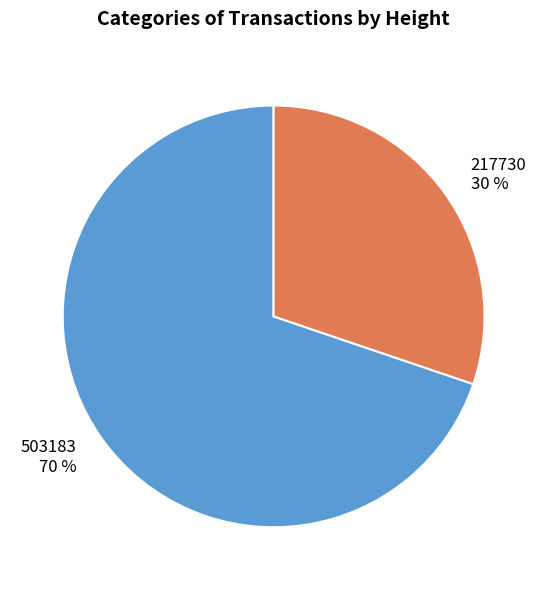

The 503183 slice represents 60% of the pie. True or false?

False